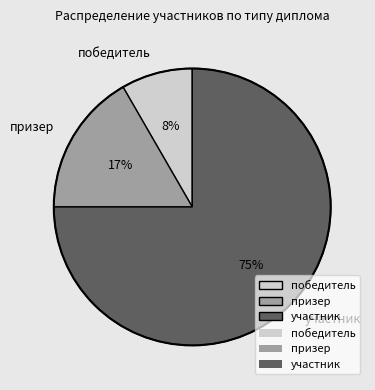

To the nearest percent, what is the difference between the участник and призер slice percentages?

58%